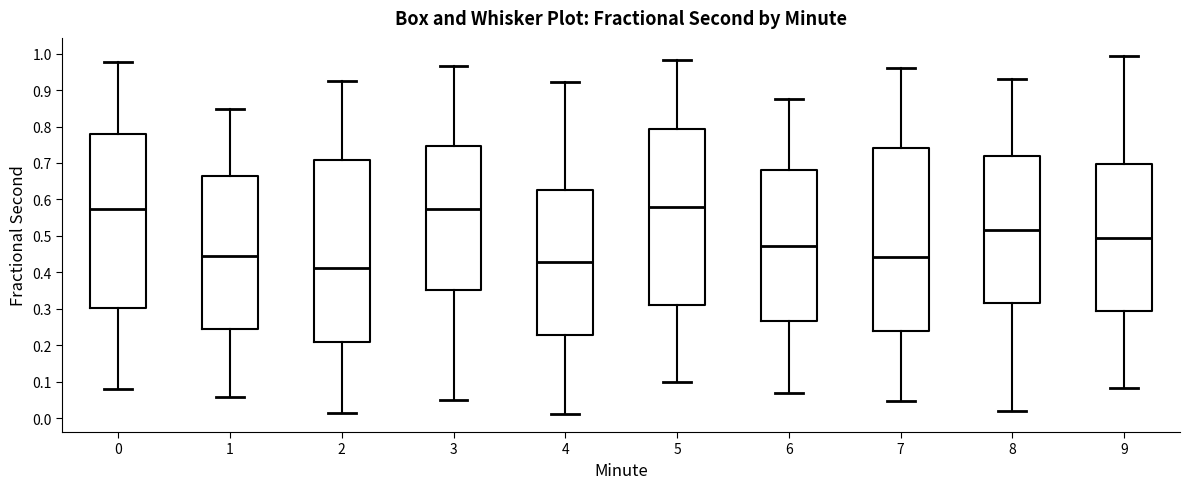

Reading left to right, read every box against the y-axis: the position of its median line, the range the box covers, and the ends of its whiskers. The values are not printed on the chart, so give them approximately, as read against the axis.

0: median 0.58, box 0.30 to 0.78, whiskers 0.08 to 0.98
1: median 0.44, box 0.24 to 0.66, whiskers 0.06 to 0.85
2: median 0.41, box 0.21 to 0.71, whiskers 0.02 to 0.92
3: median 0.57, box 0.35 to 0.75, whiskers 0.05 to 0.97
4: median 0.43, box 0.23 to 0.63, whiskers 0.01 to 0.92
5: median 0.58, box 0.31 to 0.79, whiskers 0.10 to 0.98
6: median 0.47, box 0.27 to 0.68, whiskers 0.07 to 0.87
7: median 0.44, box 0.24 to 0.74, whiskers 0.05 to 0.96
8: median 0.52, box 0.32 to 0.72, whiskers 0.02 to 0.93
9: median 0.50, box 0.29 to 0.70, whiskers 0.08 to 0.99